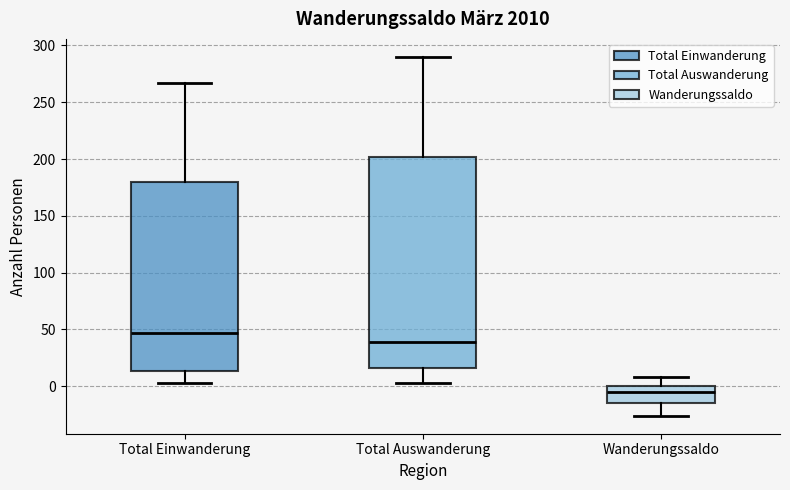

Where does the median line of the box for Wanderungssaldo sit on the y-axis? The values are not printed on the chart, so give them approximately, as read against the axis.

-5